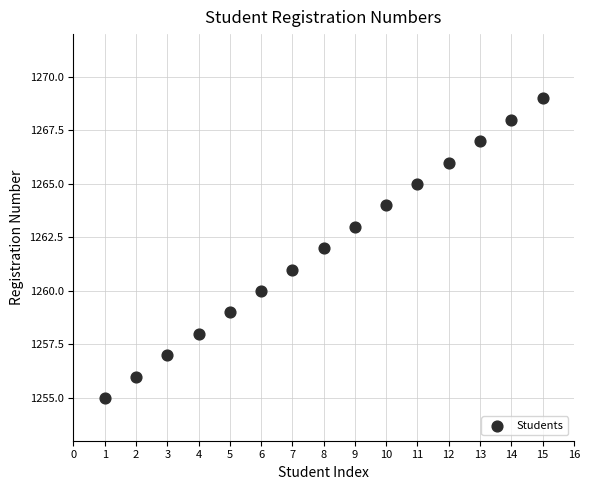

What is the range of Y values (max minus min)?

14